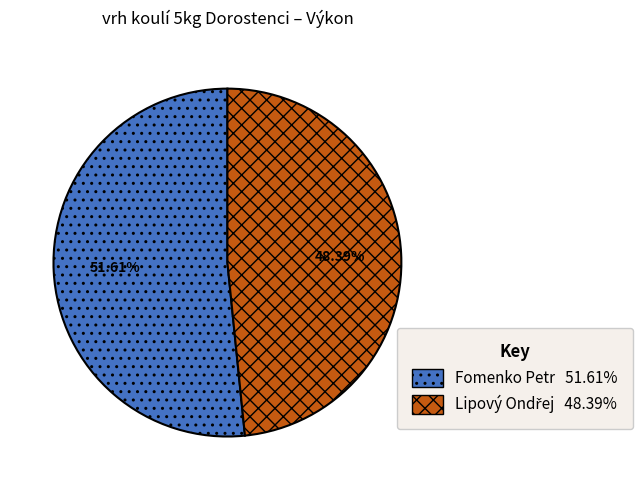

Is Fomenko Petr the majority of the pie?

Yes